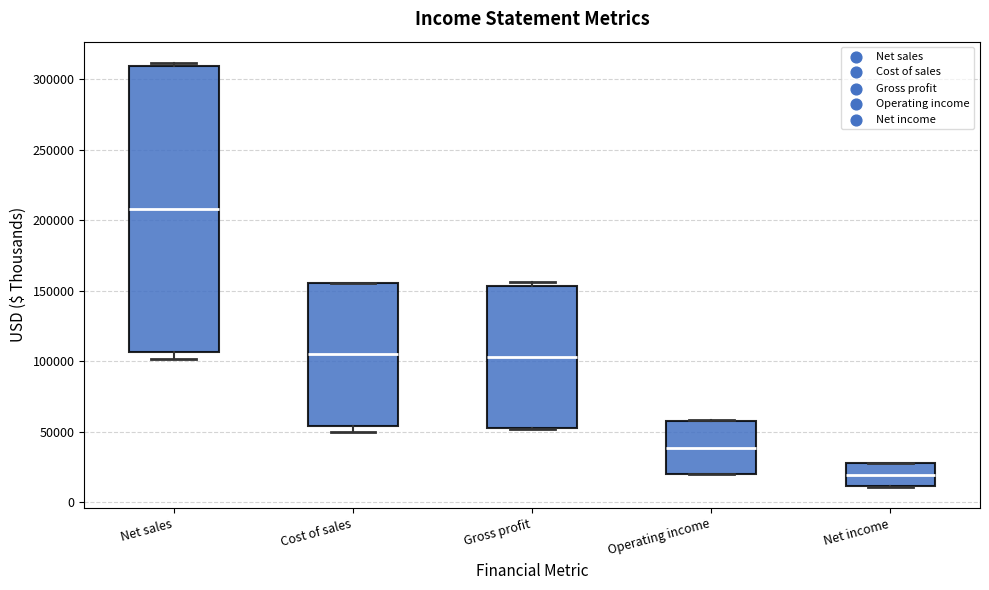

Where does the median line of the box for Net income sit on the y-axis? The values are not printed on the chart, so give them approximately, as read against the axis.

20000